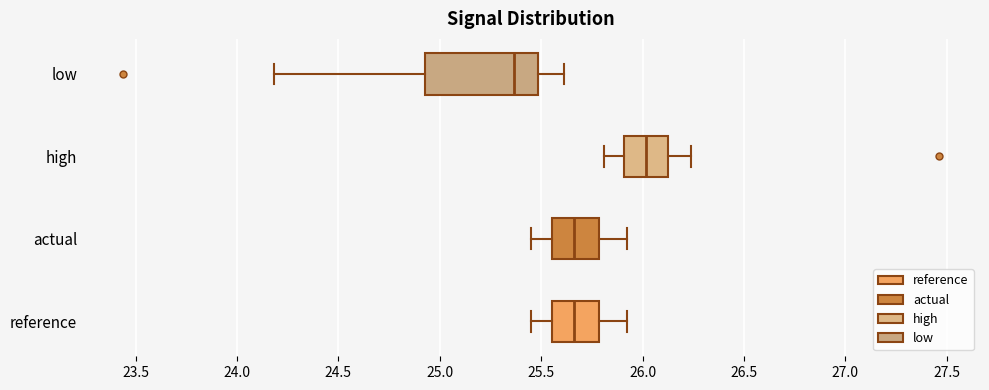

Which box is the widest, from its left edge to its right edge?

low